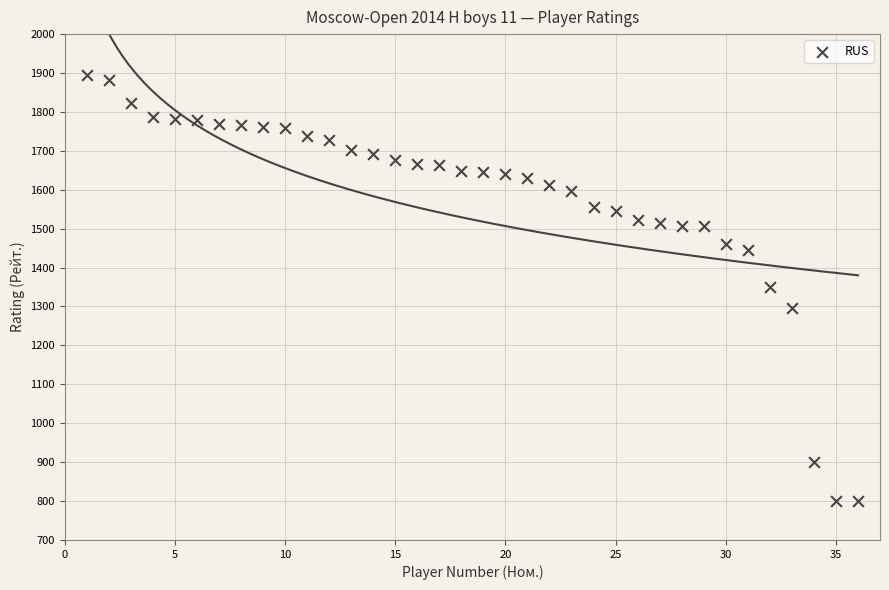

What is the range of X values (max minus min)?

35